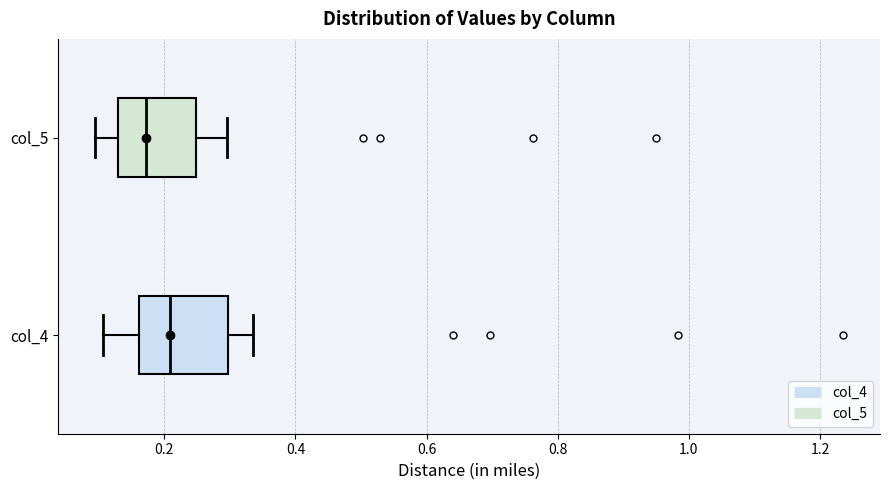

Which box's median line is the furthest to the right?

col_4